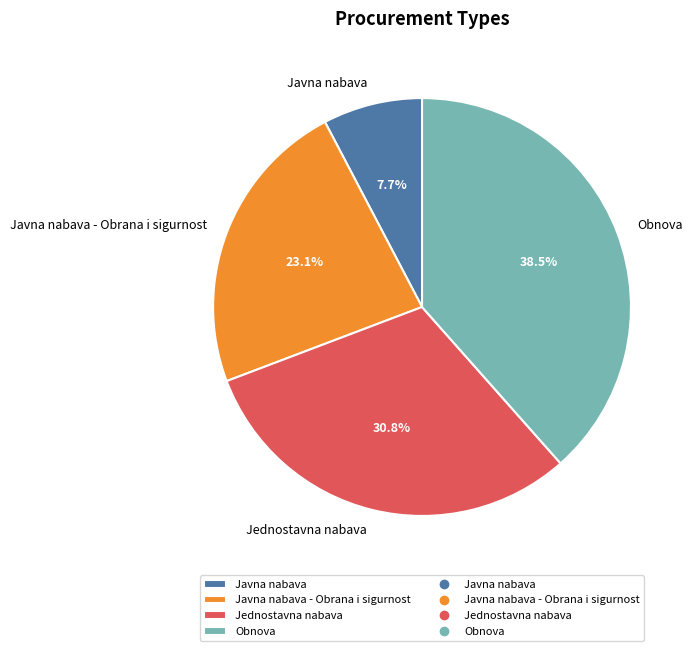

What is the ratio of the value at Jednostavna nabava to the value at Javna nabava - Obrana i sigurnost?

1.3